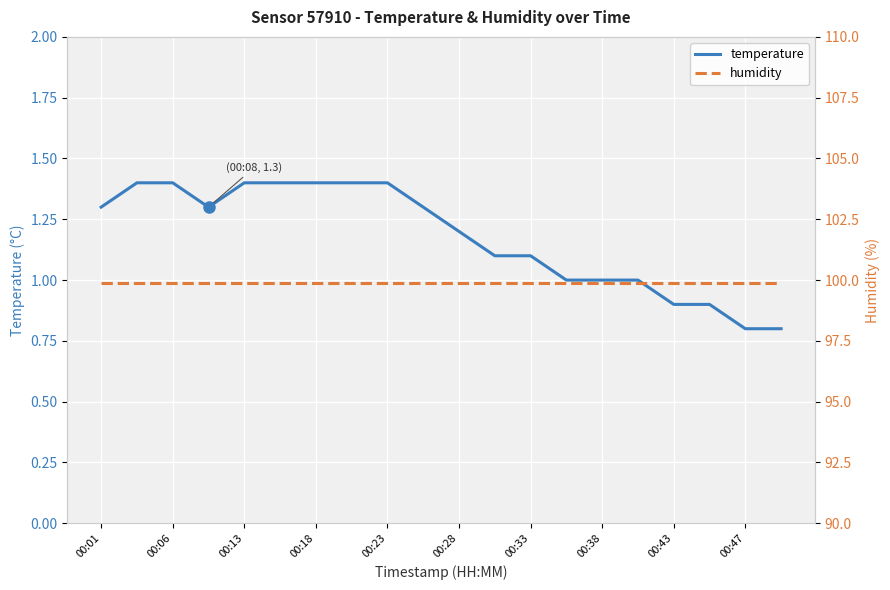

The value of temperature at 00:06 is 1.4. True or false?

True